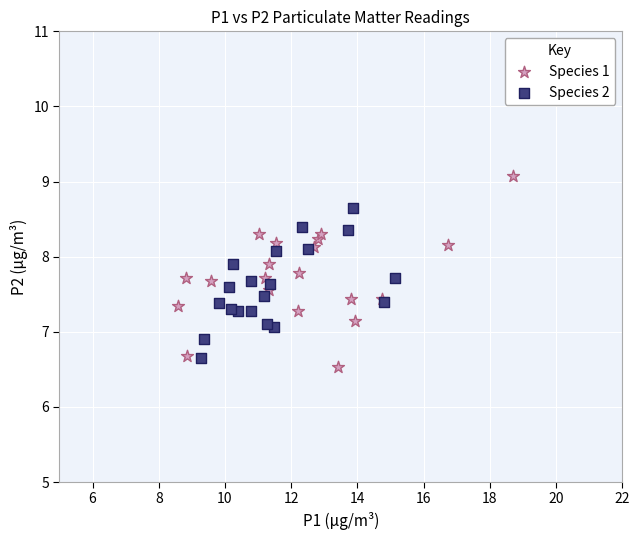

Which series contains the highest Y value?

Species 1